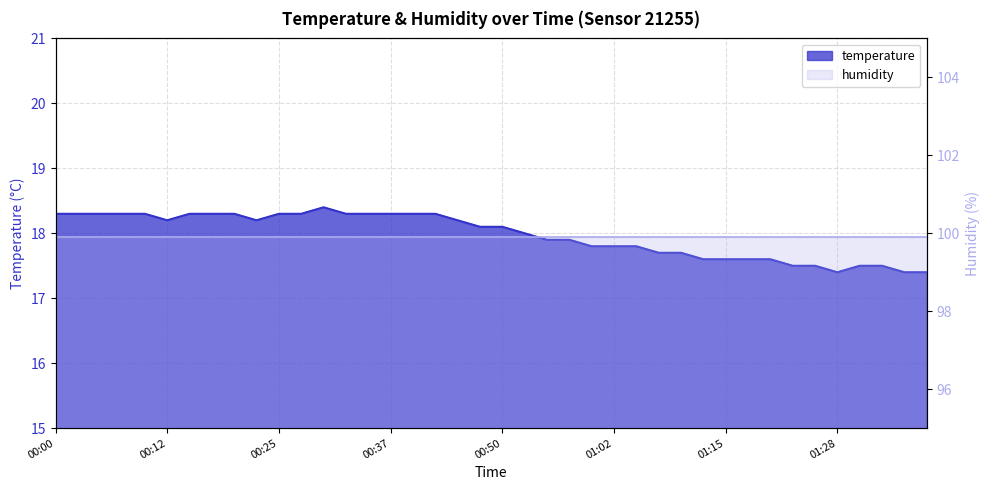

At which category does the data reach its first local valley?

00:12